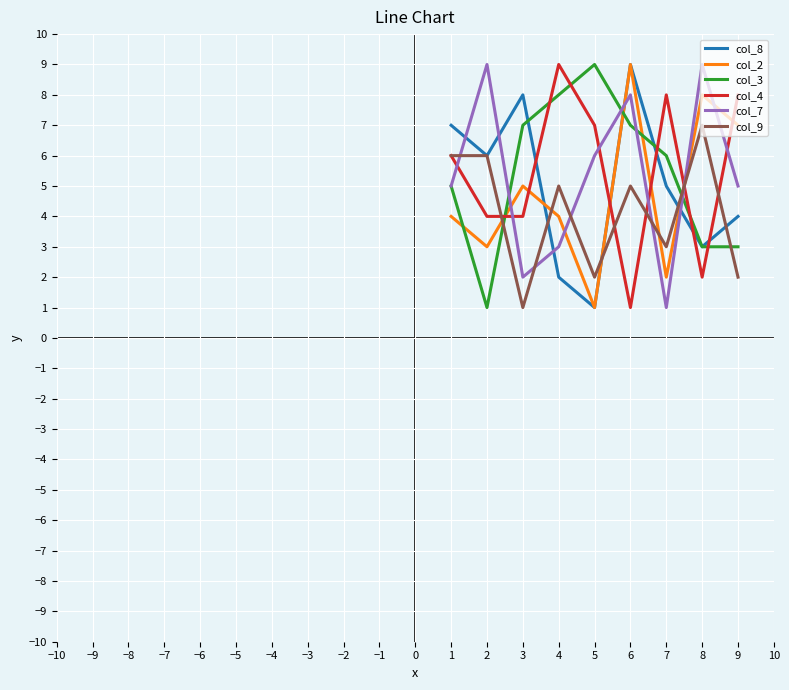

What is the greatest value displayed?

9